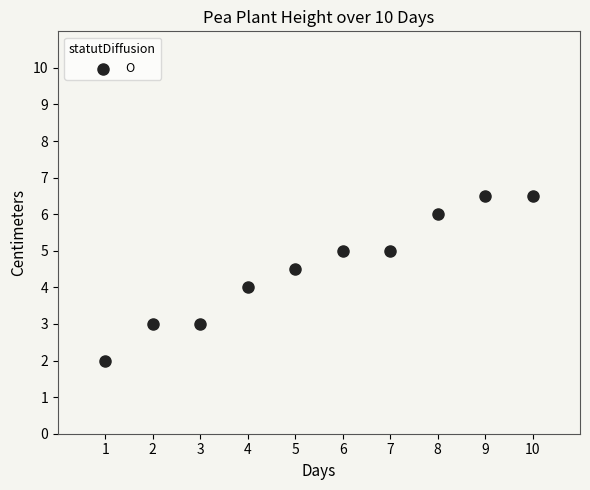

What is the range of Y values (max minus min)?

4.5